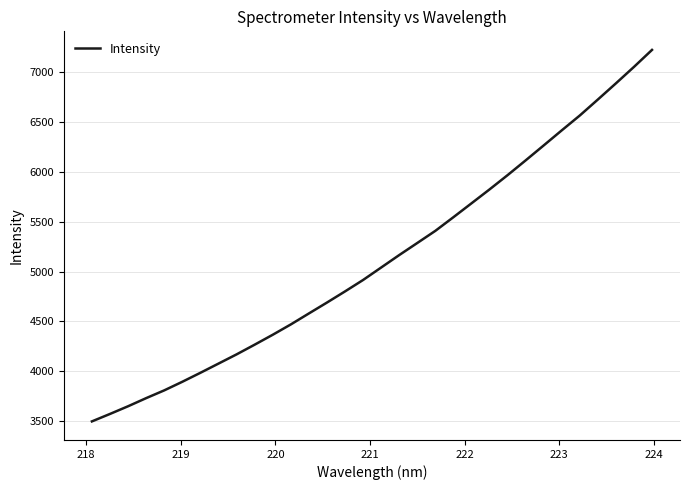

What is the difference between the maximum and minimum values?

3722.0